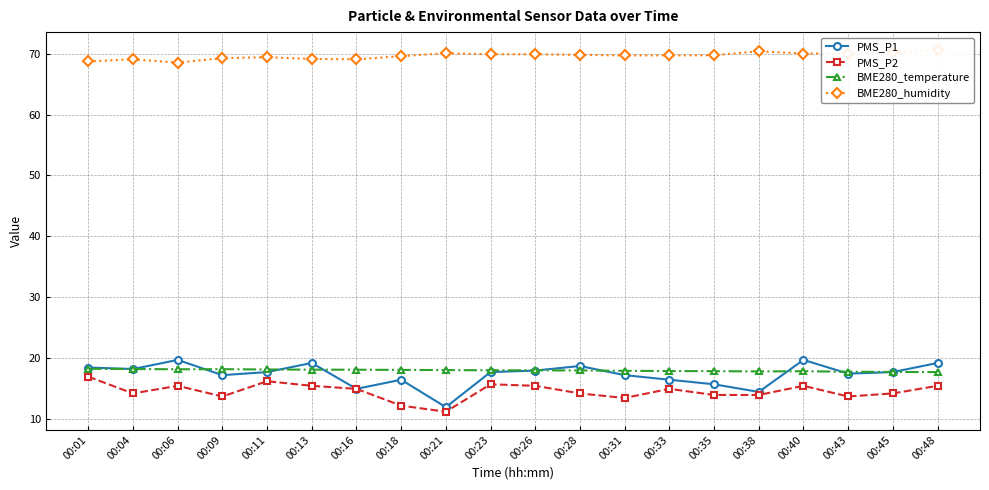

Where is BME280_humidity nearest to the value 69?

00:04